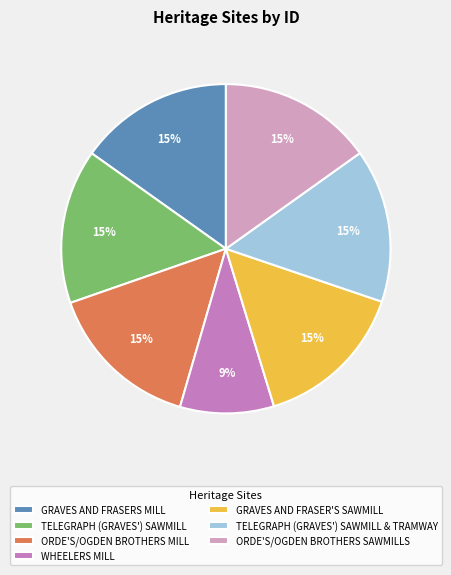

To the nearest percent, what is the average slice percentage?

14%